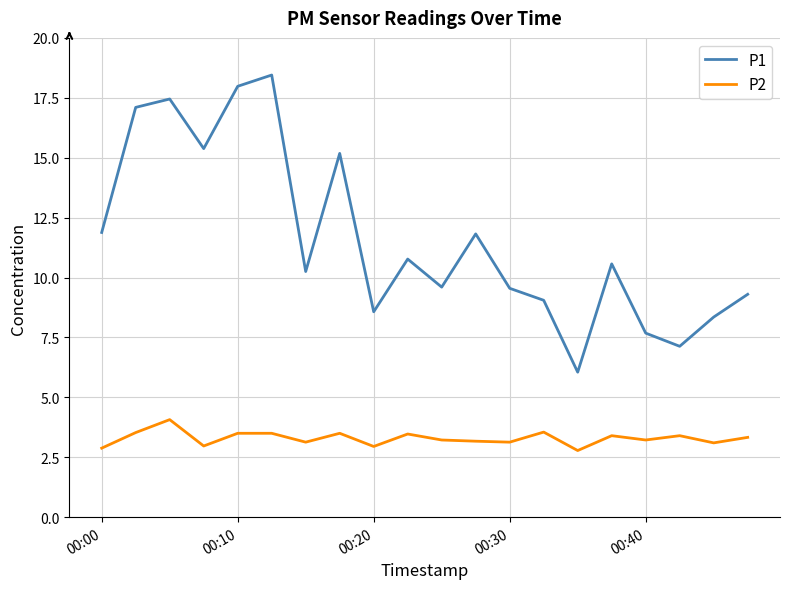

What is the smallest value displayed?

2.8